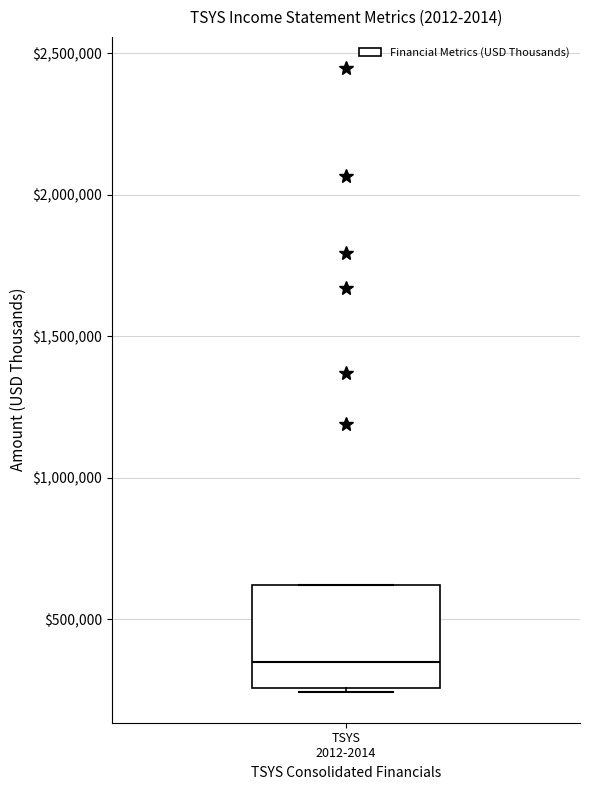

Where is the lower edge of the box for TSYS 2012-2014 on the y-axis? The values are not printed on the chart, so give them approximately, as read against the axis.

250000